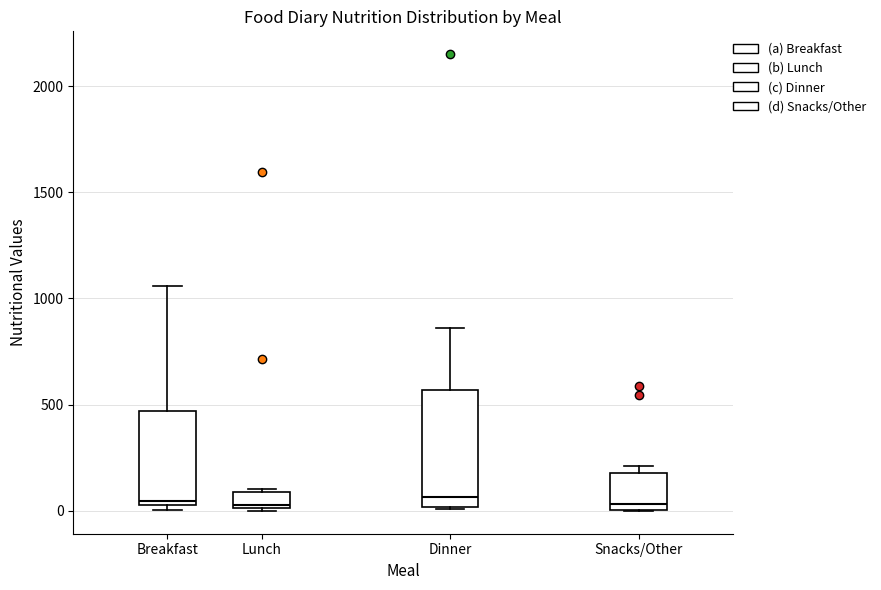

Where does the median line of the box for Snacks/Other sit on the y-axis? The values are not printed on the chart, so give them approximately, as read against the axis.

50